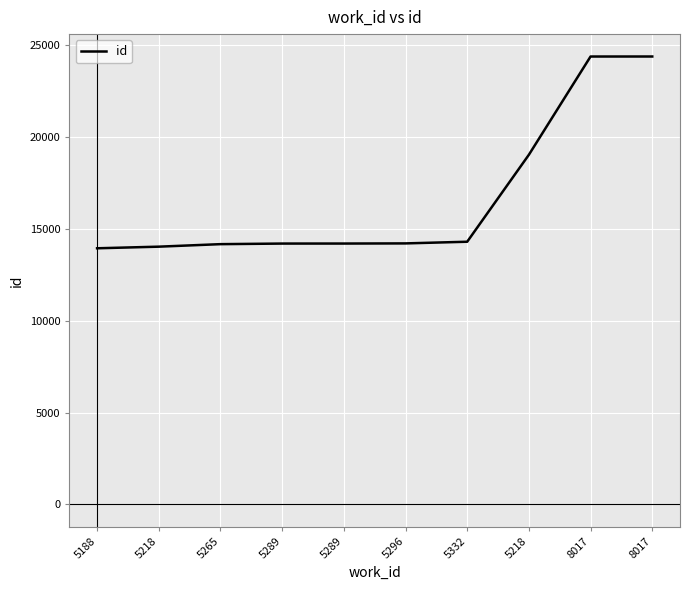

Rank the categories by value from lowest to highest.

5188, 5218, 5265, 5289, 5289, 5296, 5332, 5218, 8017, 8017